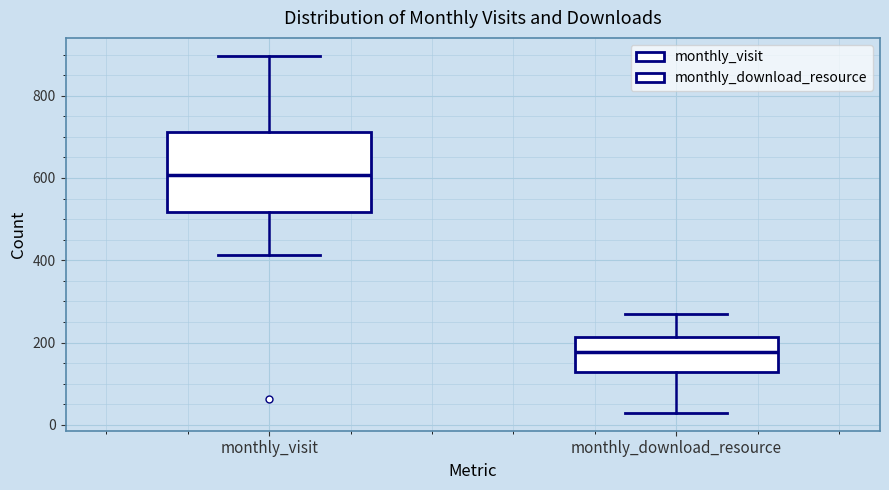

Reading left to right, transcribe this box plot: for each box, give where its median line is, the range the box spans, and where its two whiskers end, as read against the y-axis. The values are not printed on the chart, so give them approximately, as read against the axis.

monthly_visit: median 600, box 520 to 720, whiskers 420 to 900
monthly_download_resource: median 180, box 120 to 220, whiskers 20 to 280